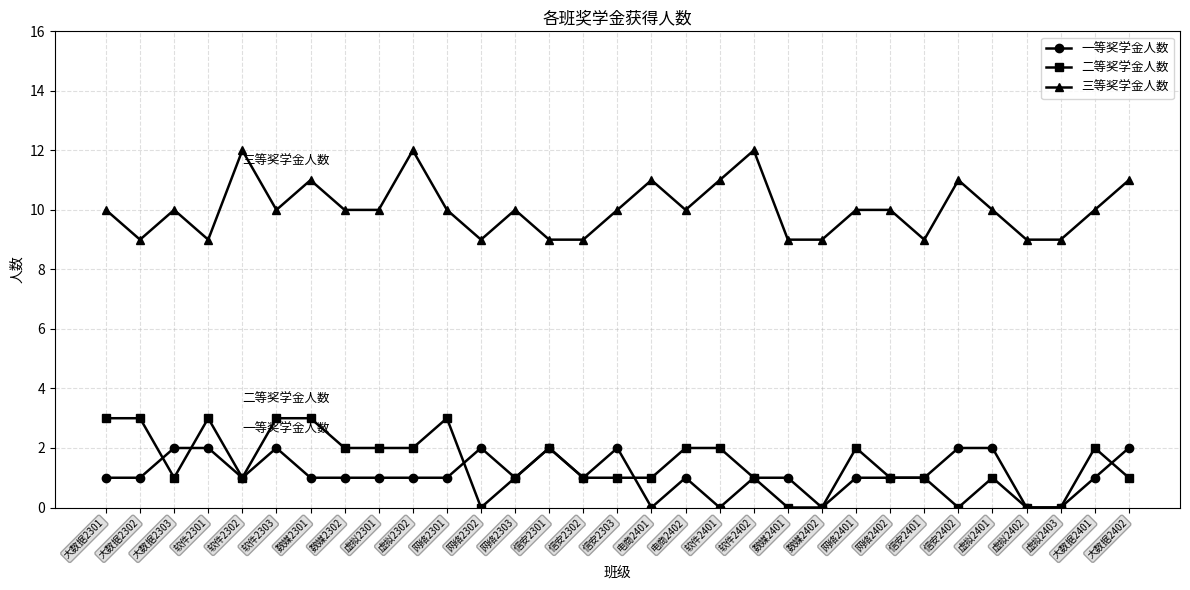

True or false: 二等奖学金人数 and 三等奖学金人数 intersect in this chart.

False